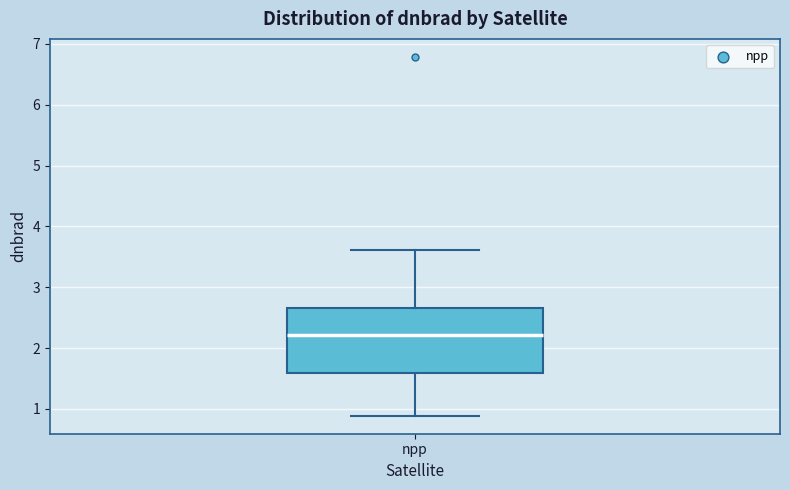

Where is the lower edge of the box for npp on the y-axis? The values are not printed on the chart, so give them approximately, as read against the axis.

1.6